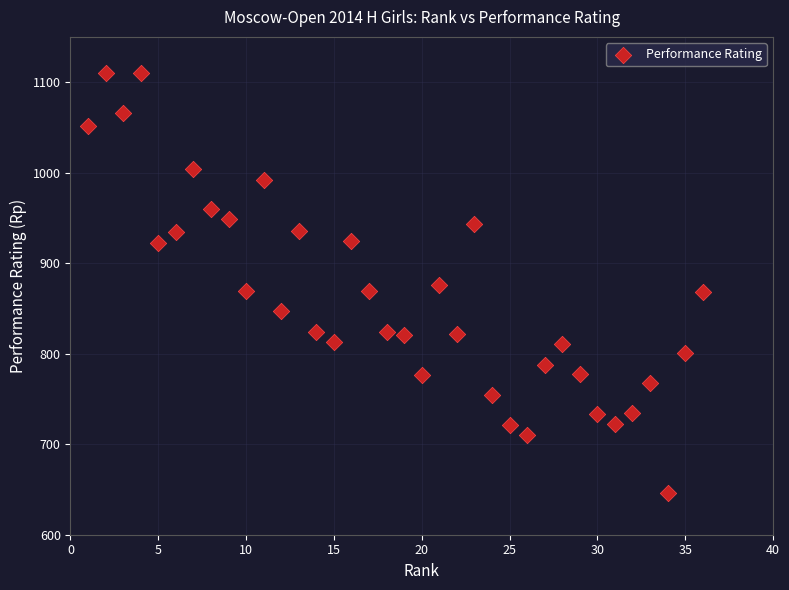

What is the range of Y values (max minus min)?

464